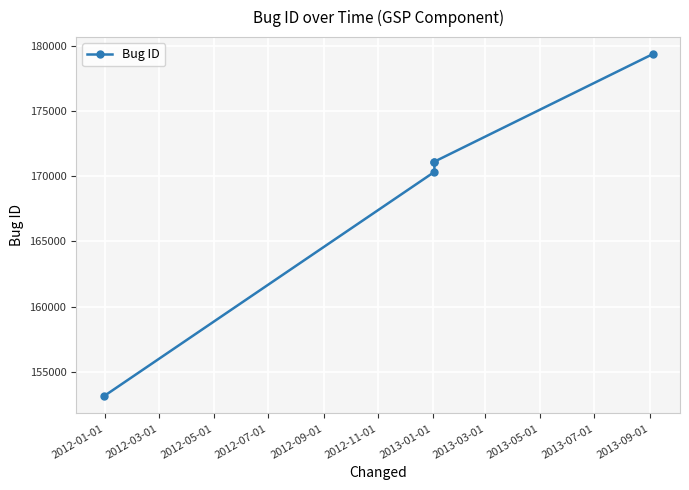

Reading left to right, extract all data points from this chart.

153135	170330	171114	171115	179344